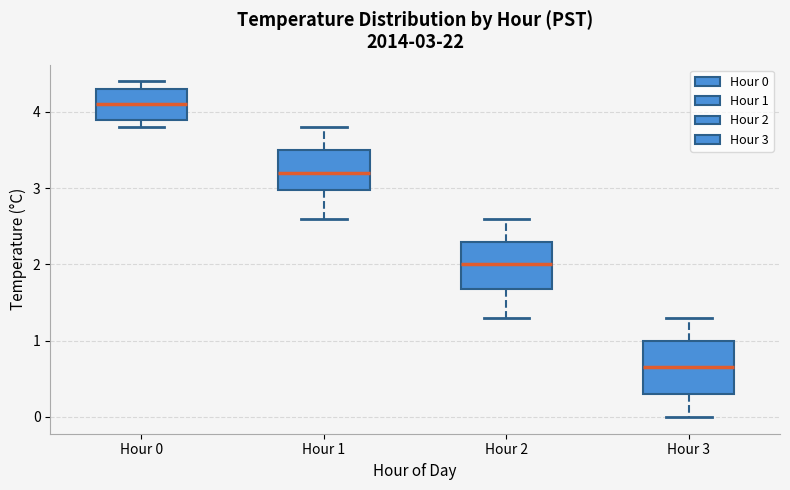

Which box has the highest median line?

Hour 0